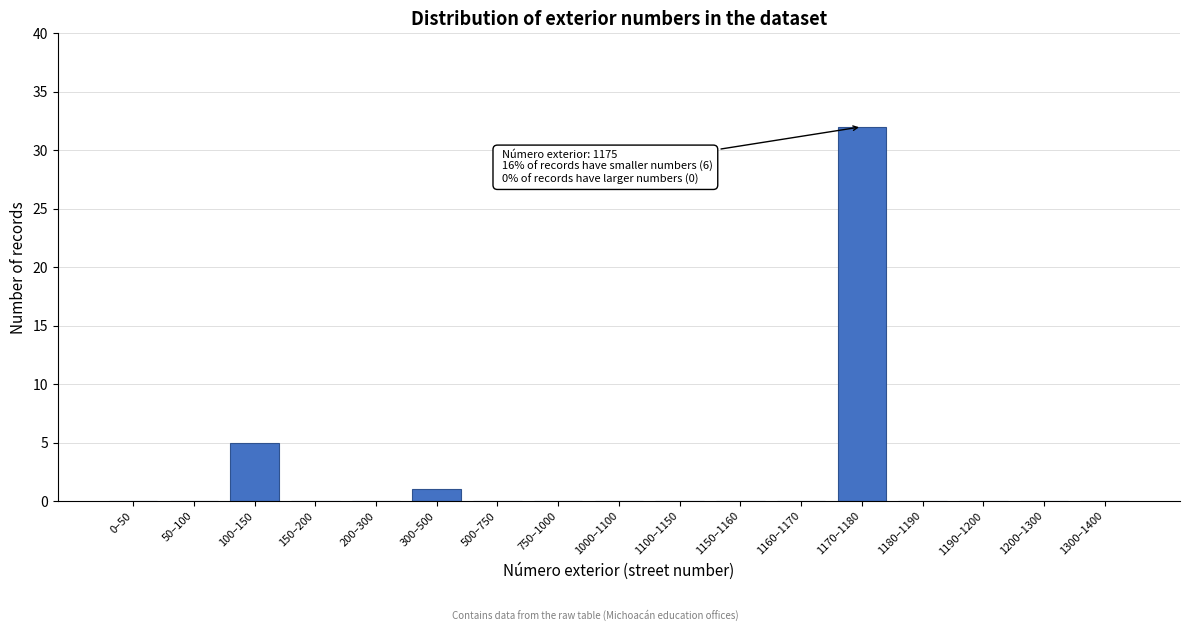

Reading right to left, transcribe all the data shown in this chart.

1300–1400=0	1200–1300=0	1190–1200=0	1180–1190=0	1170–1180=32	1160–1170=0	1150–1160=0	1100–1150=0	1000–1100=0	750–1000=0	500–750=0	300–500=1	200–300=0	150–200=0	100–150=5	50–100=0	0–50=0